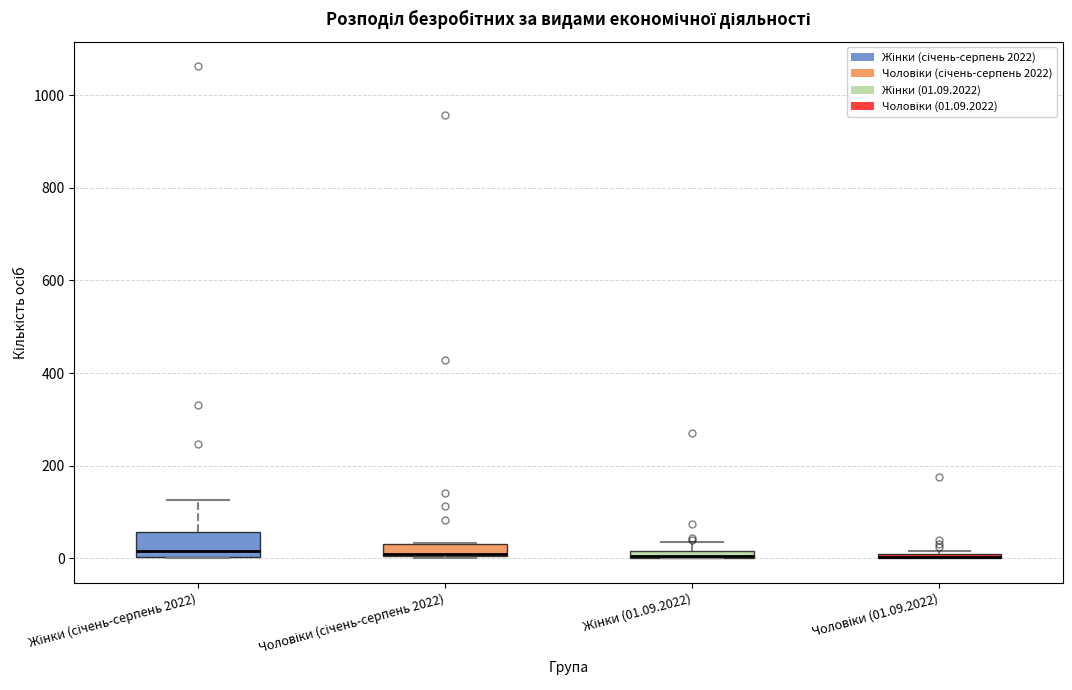

Where does the median line of the box for Чоловіки (січень-серпень 2022) sit on the y-axis? The values are not printed on the chart, so give them approximately, as read against the axis.

20